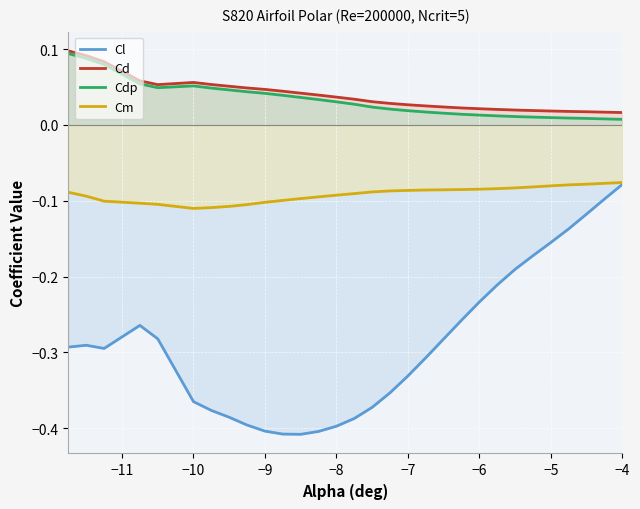

True or false: Cm and Cd intersect in this chart.

False